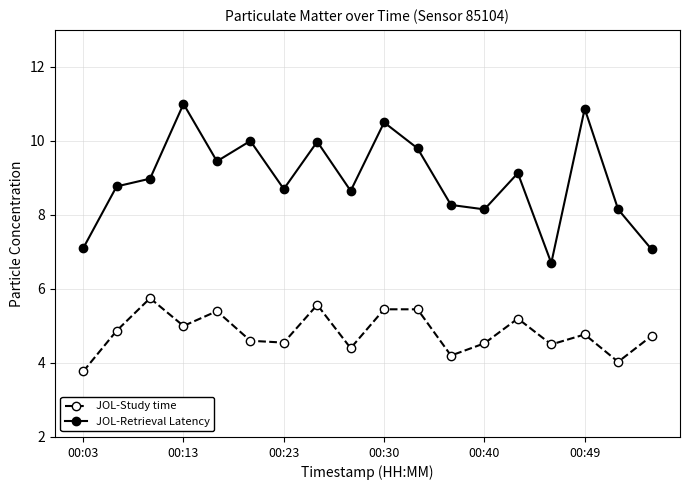

Rank the series by their average value, from highest to lowest.

JOL-Retrieval Latency, JOL-Study time